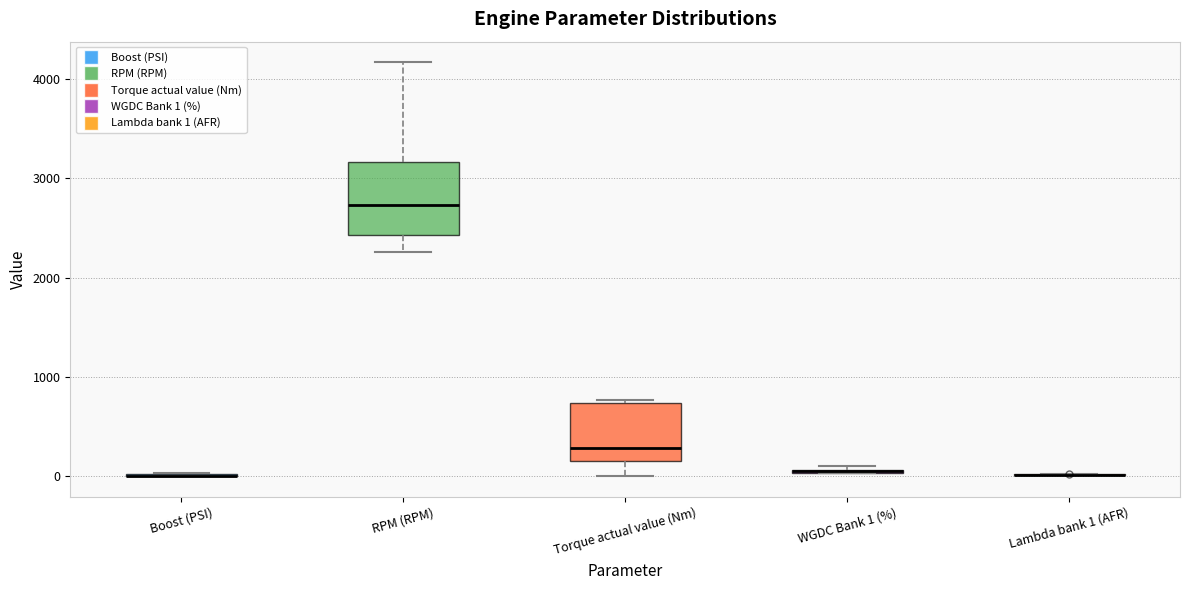

Comparing the boxes themselves (not the whiskers), which one is the tallest?

RPM (RPM)